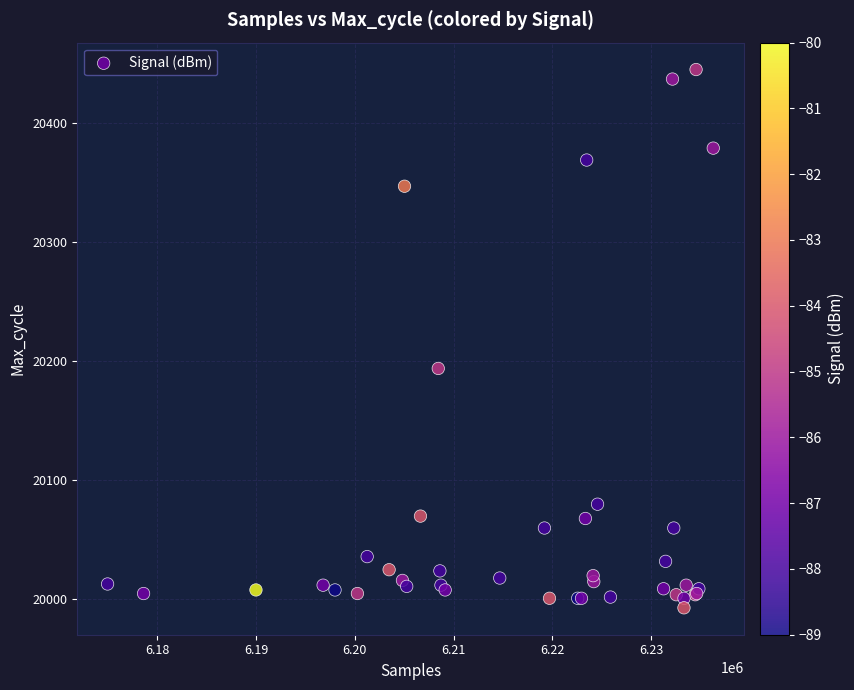

What Y value in the scatter plot is closest to 20219?

20194